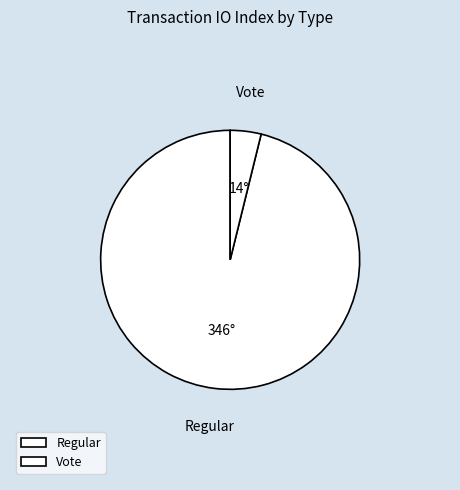

Which has a higher value, Regular or Vote?

Regular